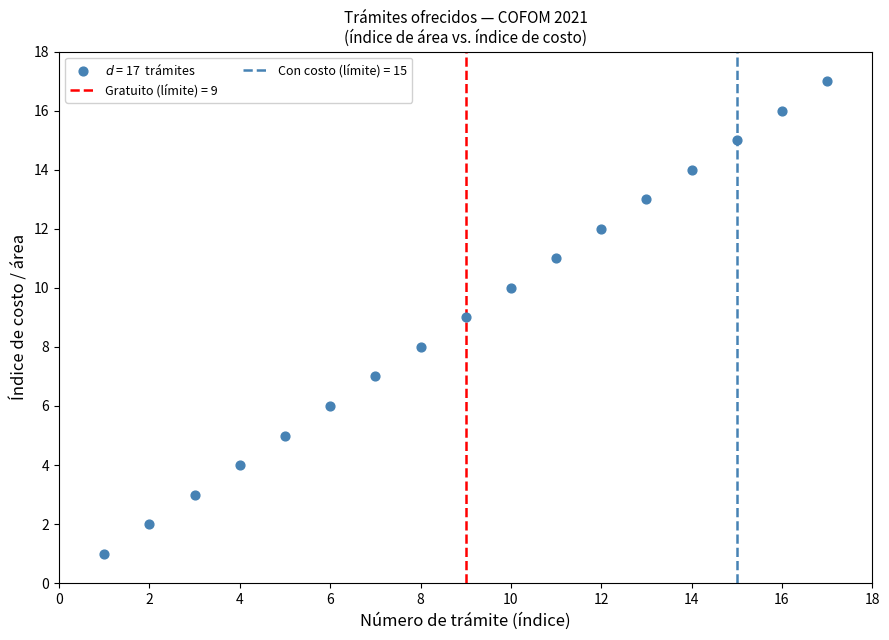

What is the range of X values (max minus min)?

16